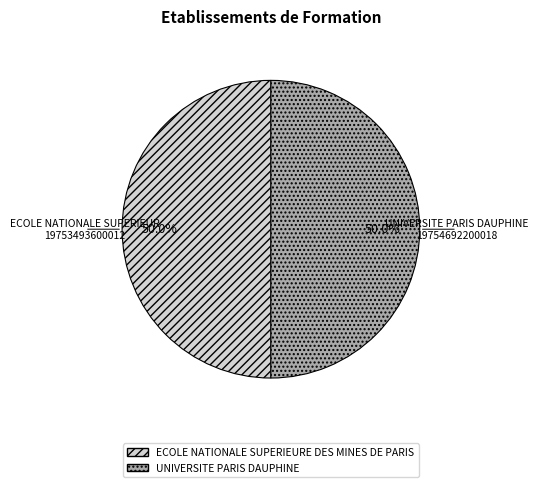

To the nearest percent, what portion does UNIVERSITE PARIS DAUPHINE represent?

50%